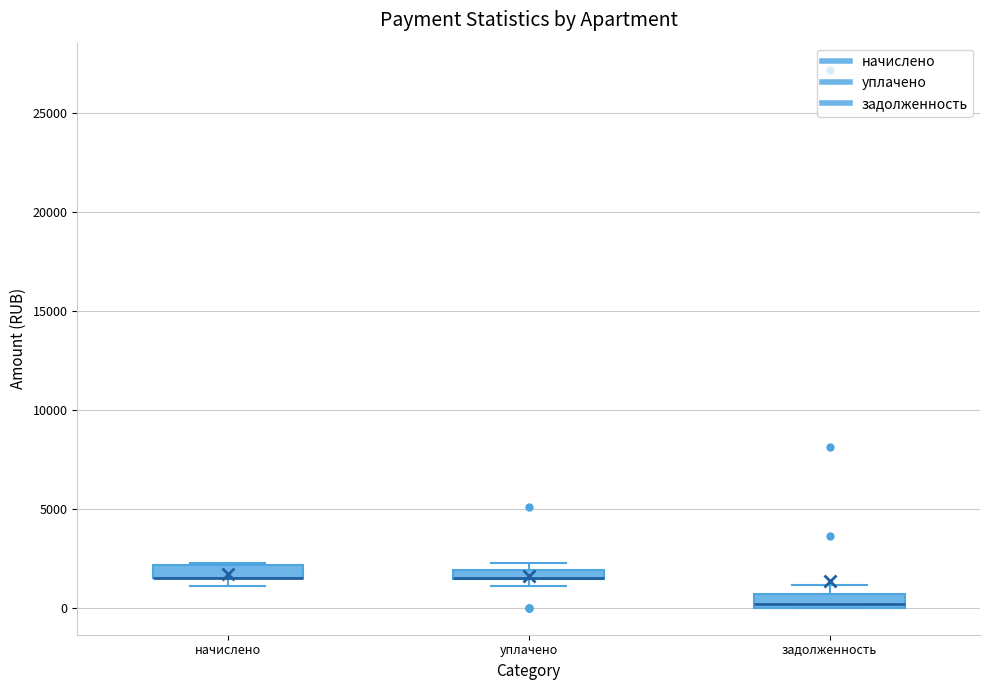

Where is the upper edge of the box for начислено on the y-axis? The values are not printed on the chart, so give them approximately, as read against the axis.

2000